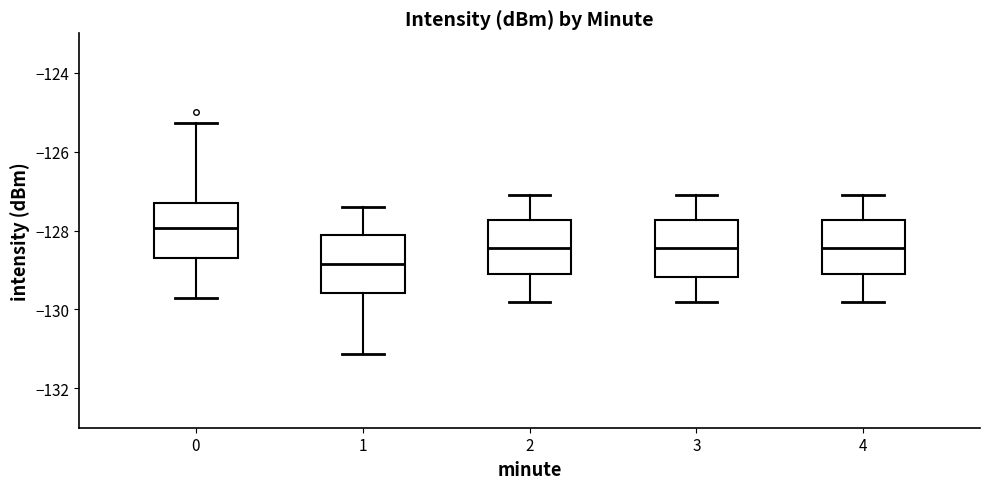

Reading left to right, read every box against the y-axis: the position of its median line, the range the box covers, and the ends of its whiskers. The values are not printed on the chart, so give them approximately, as read against the axis.

0: median -128.0, box -128.8 to -127.4, whiskers -129.8 to -125.2
1: median -128.8, box -129.6 to -128.2, whiskers -131.2 to -127.4
2: median -128.4, box -129.0 to -127.8, whiskers -129.8 to -127.0
3: median -128.4, box -129.2 to -127.8, whiskers -129.8 to -127.0
4: median -128.4, box -129.0 to -127.8, whiskers -129.8 to -127.0